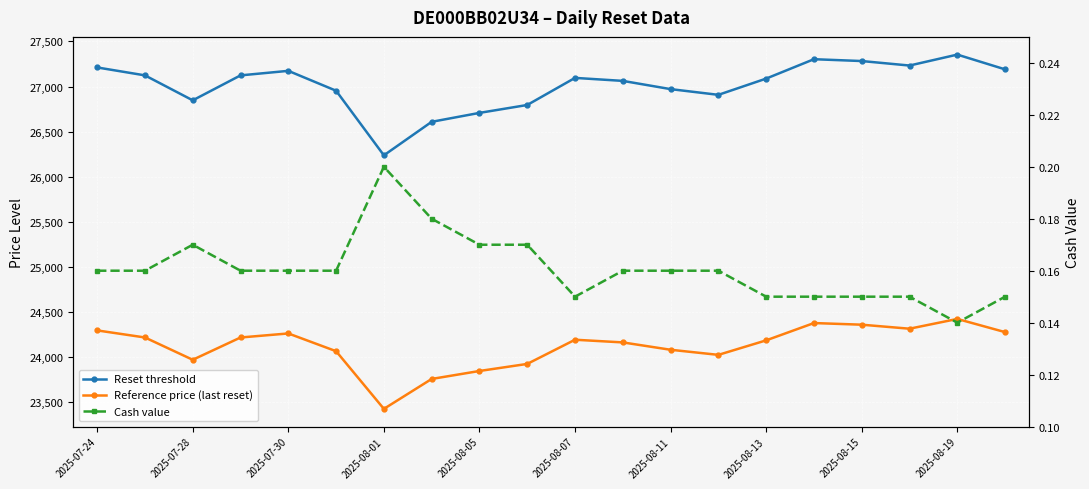

In Cash value, how many points are higher than both neighbors (excluding endpoints)?

2